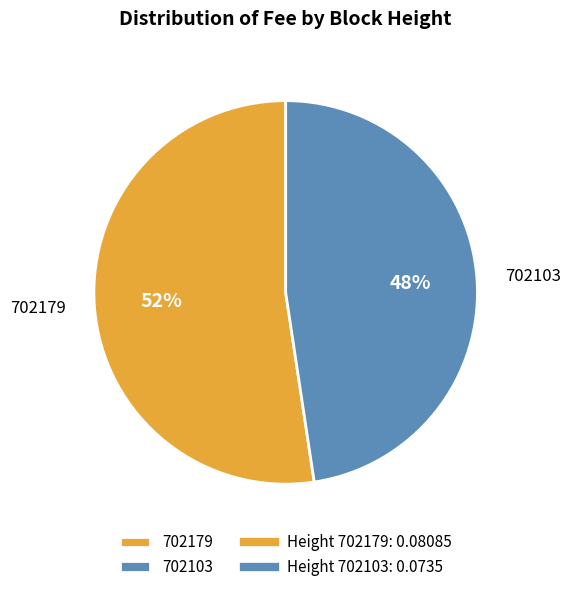

What is the majority slice?

702179